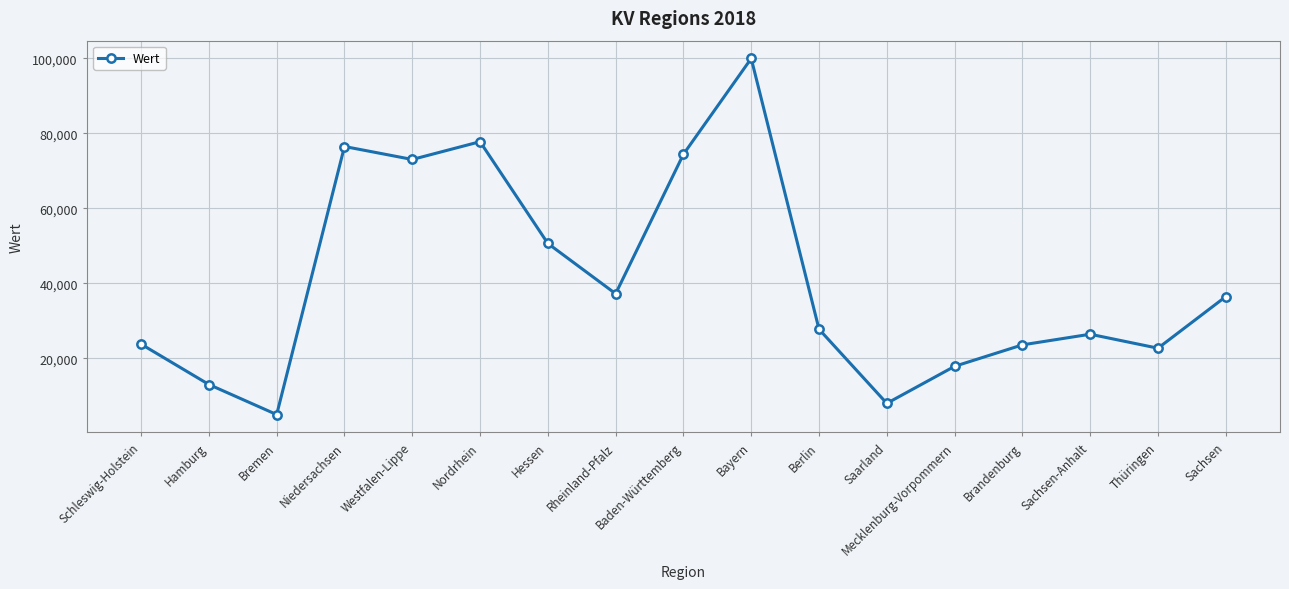

Is it true that the value at Bayern is 99935?

True